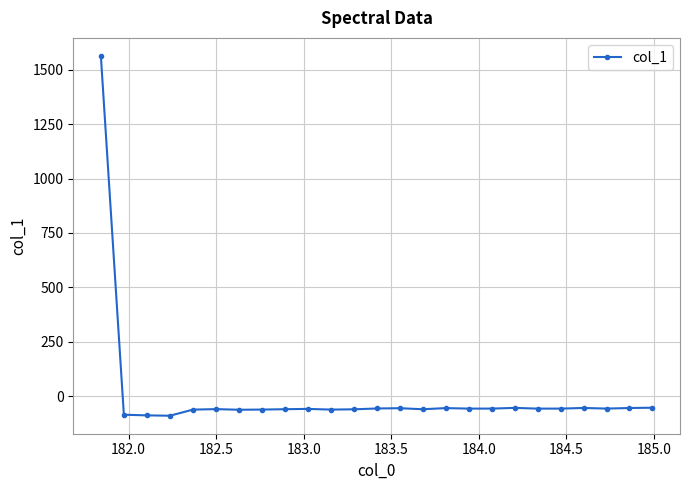

What is the value of the 8th point from the left?

-61.6